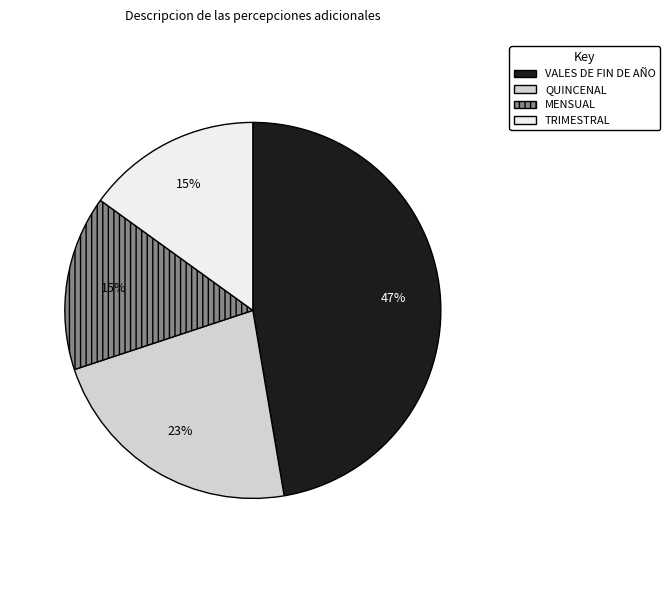

Between QUINCENAL and MENSUAL, which is larger?

QUINCENAL